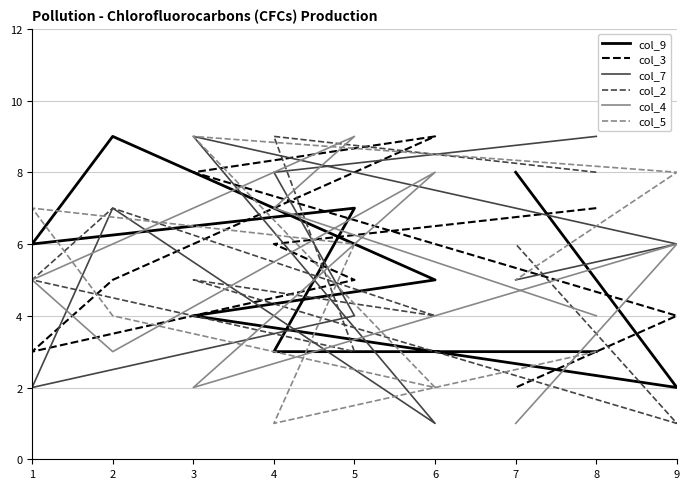

How many interior local valleys does the col_7 series have?

2